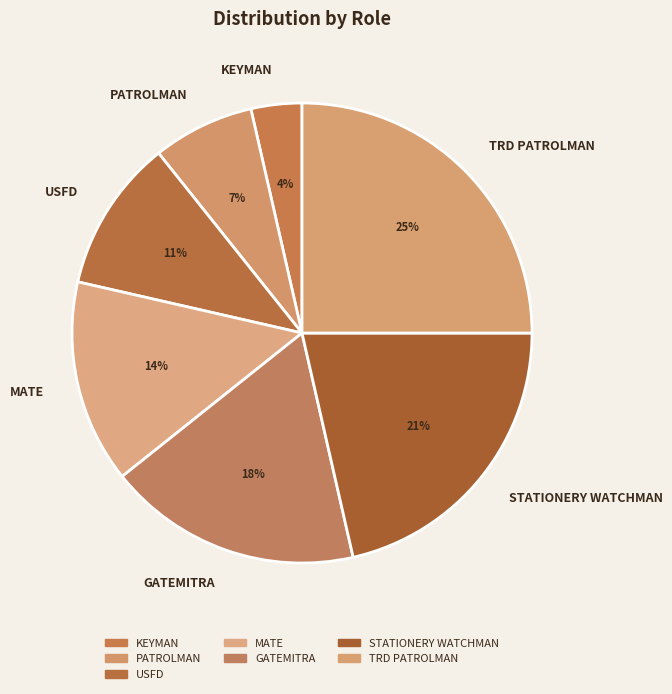

How many segments does this pie chart have?

7